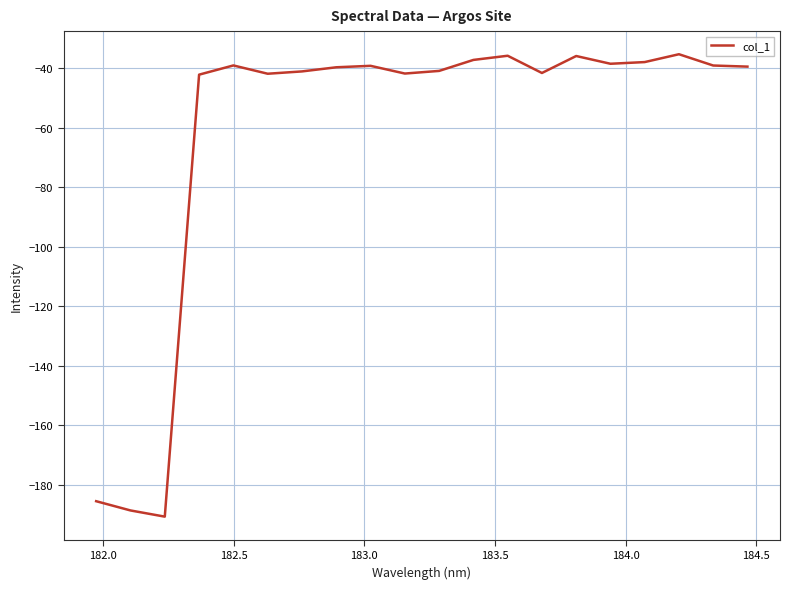

What is the minimum value shown in the chart?

-190.8